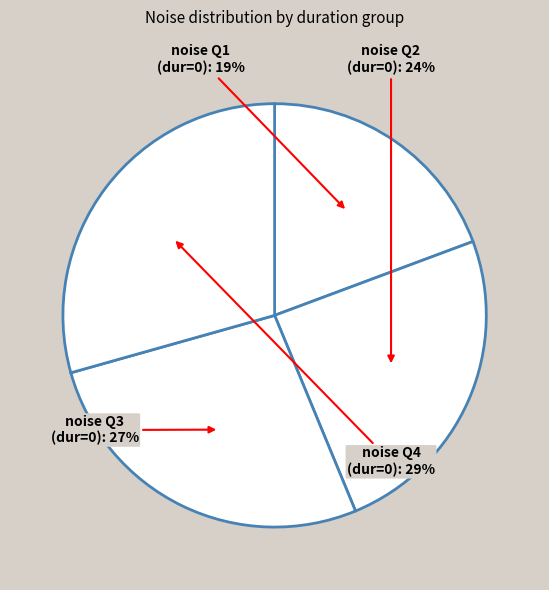

How many segments does this pie chart have?

4